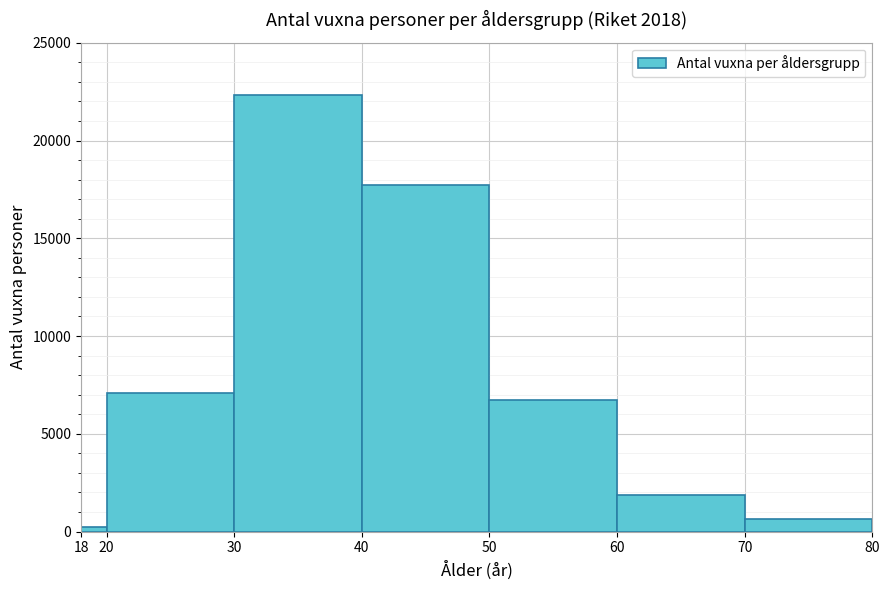

What is the height of the bar covering 70 to 80 on the x-axis? The values are not printed on the chart, so give them approximately, as read against the axis.

500